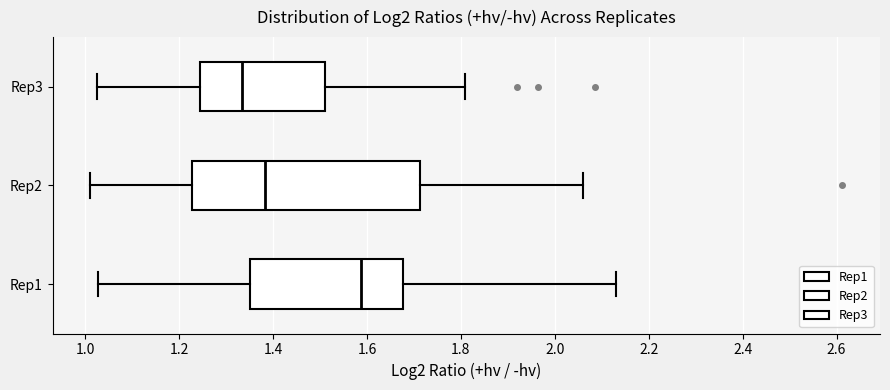

Which box has the furthest to the left median line?

Rep3